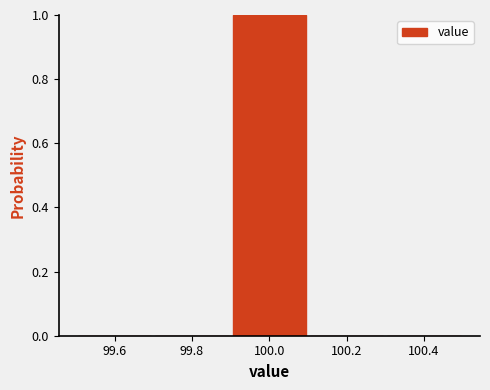

Reading left to right, transcribe this chart: for each bar, give the range it covers on the x-axis and its height. The values are not printed on the chart, so give them approximately, as read against the axis.

99.5 to 99.7: 0
99.7 to 99.9: 0
99.9 to 100.1: 1
100.1 to 100.3: 0
100.3 to 100.5: 0